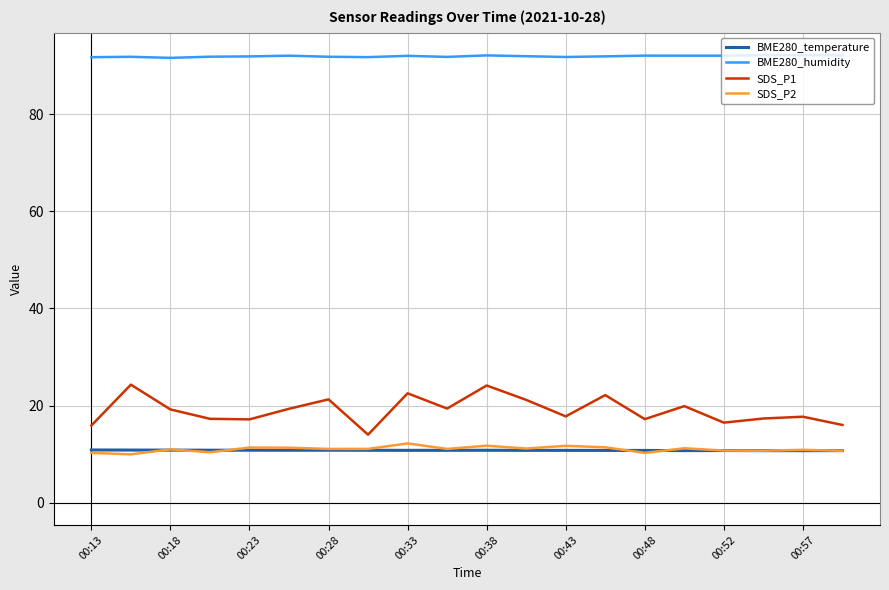

What is the maximum value for BME280_humidity?

92.2